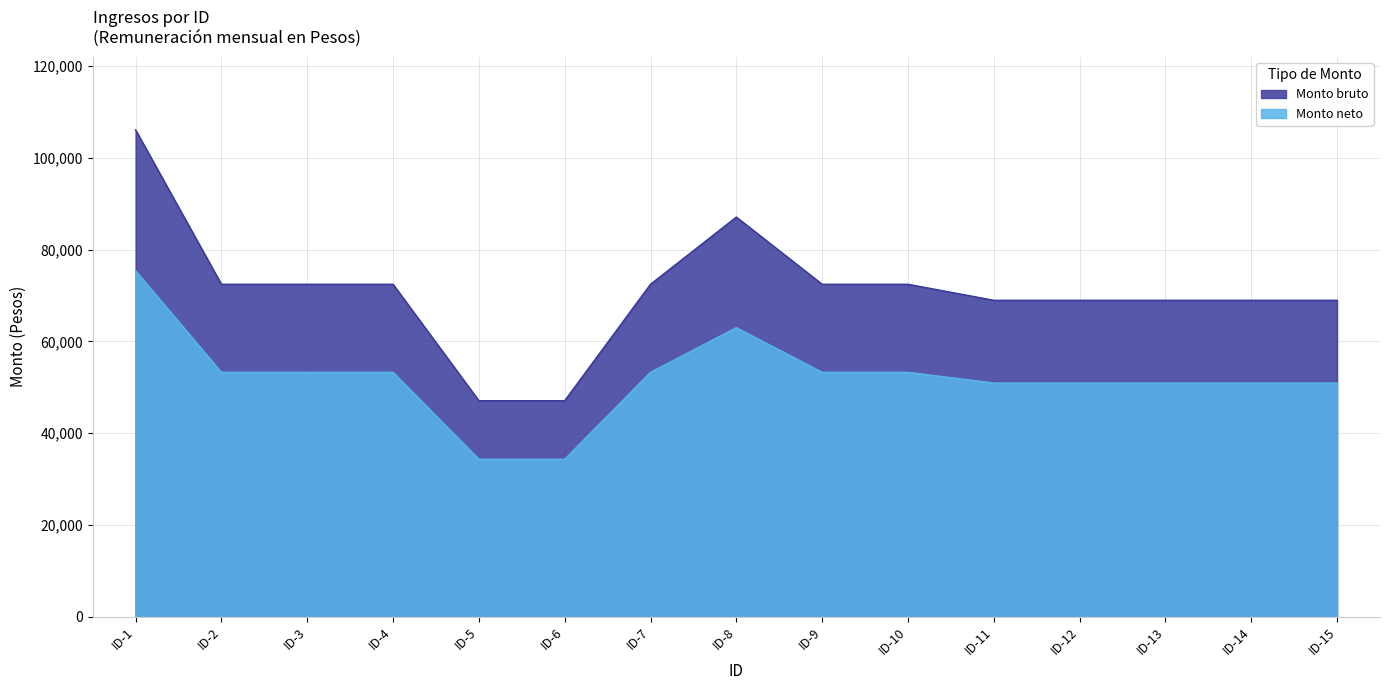

Is it true that Monto neto equals 34345.1 at ID-6?

True